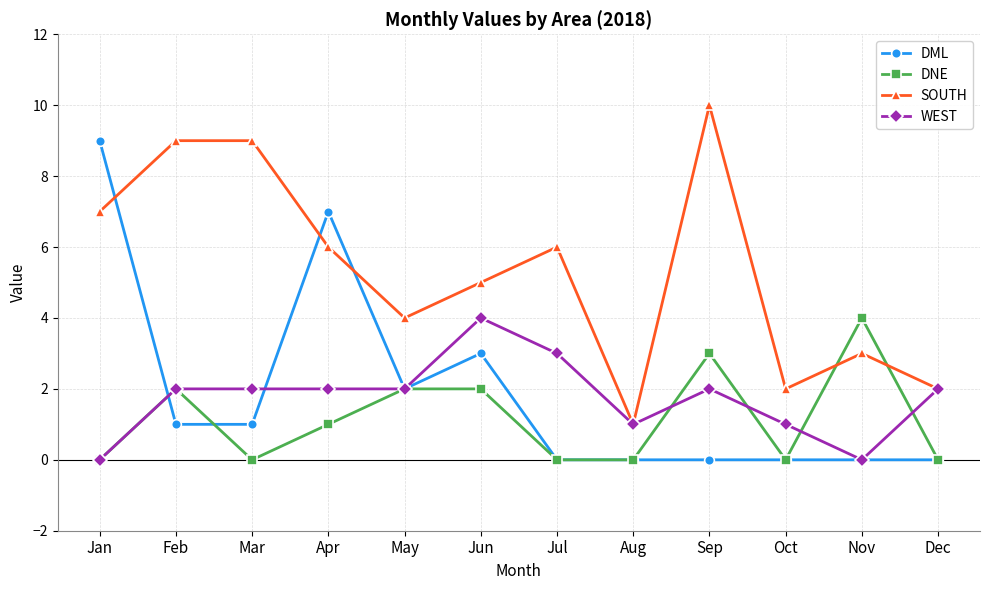

Count the WEST values in the range 1 to 2.

8